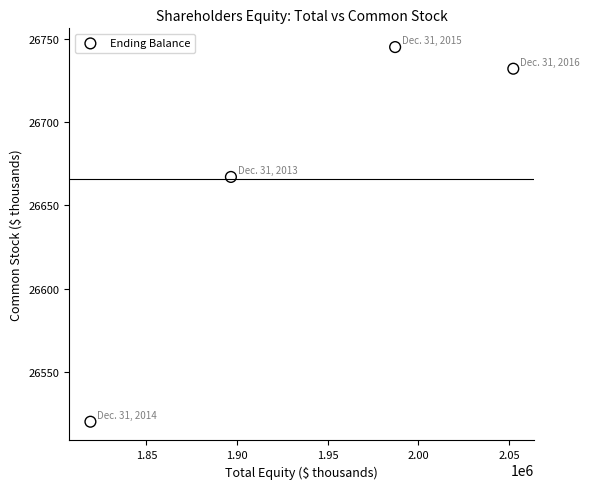

What Y value in the scatter plot is closest to 26632?

26667